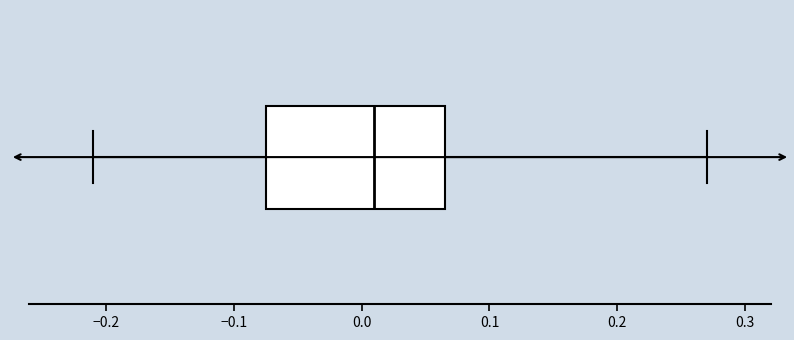

Transcribe this box plot: give where the median line is, the range the box spans, and where the two whiskers end, as read against the x-axis. The values are not printed on the chart, so give them approximately, as read against the axis.

median 0.01, box -0.07 to 0.07, whiskers -0.21 to 0.27